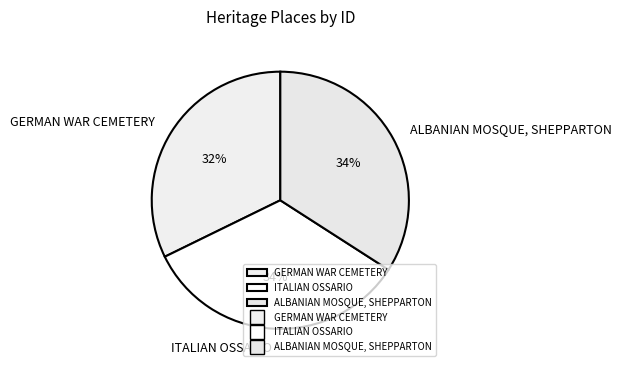

Which has a higher value, ITALIAN OSSARIO or GERMAN WAR CEMETERY?

ITALIAN OSSARIO